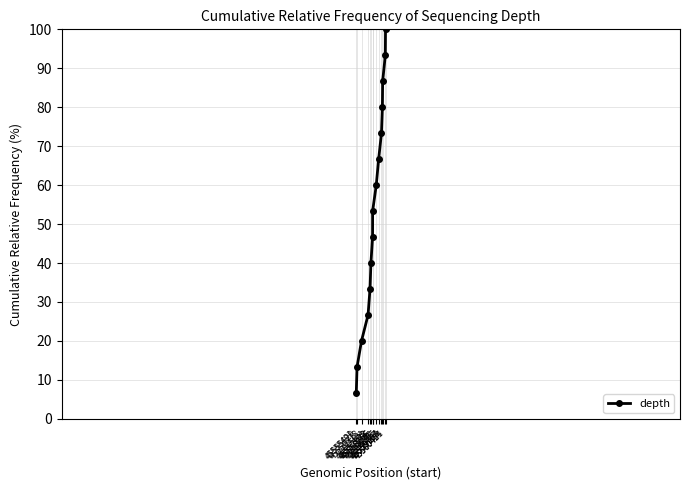

List the labels in order of value, smallest first.

45555491, 45555620, 45556378, 45557491, 45557822, 45557978, 45558256, 45558266, 45558882, 45559287, 45559767, 45559924, 45559968, 45560421, 45560454